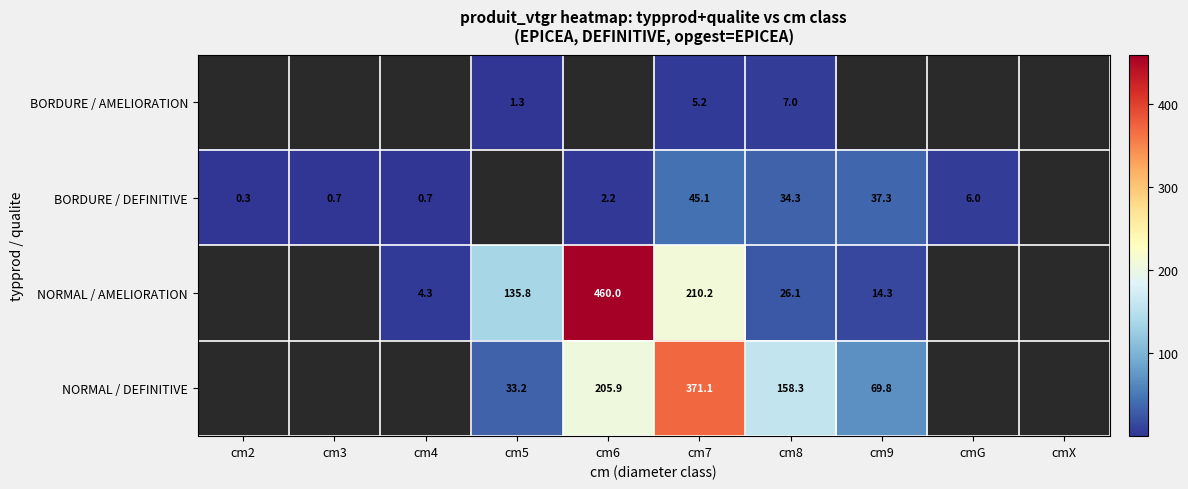

What is the minimum value shown in the chart?

0.3